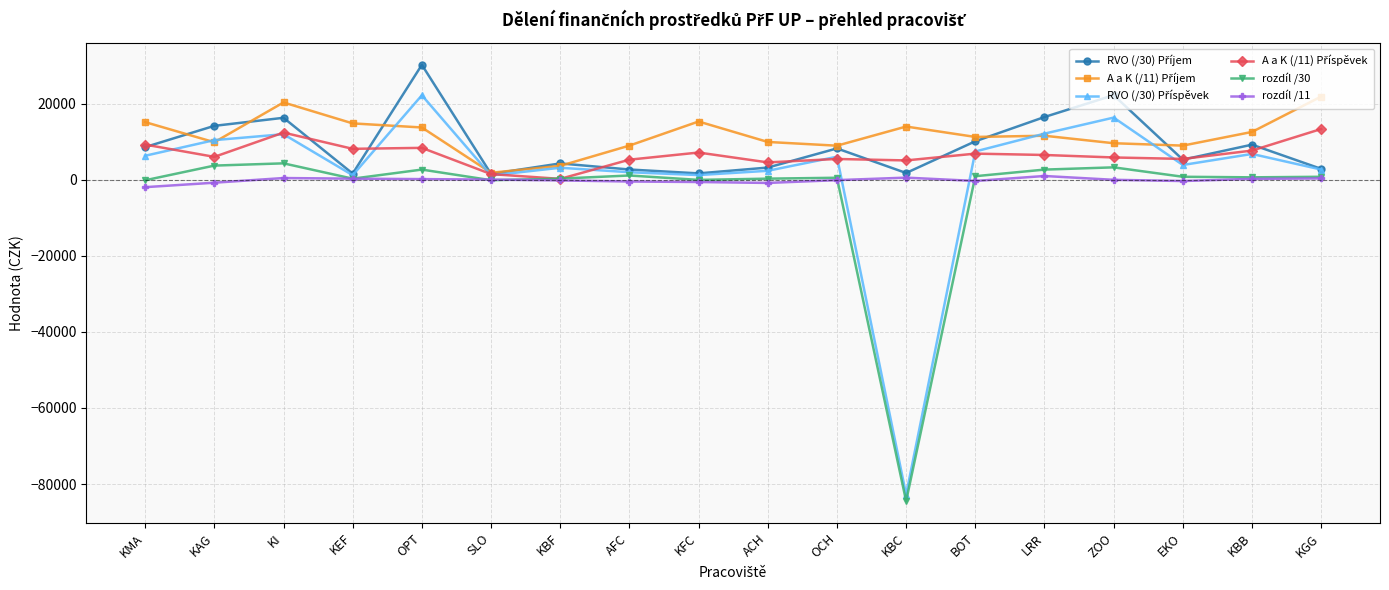

Read the rozdíl /30 value at KBF.

291.6